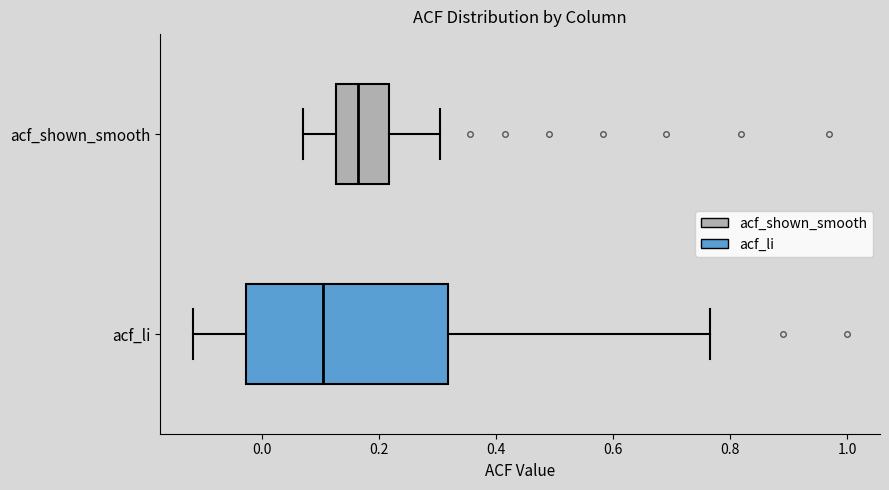

Where is the left edge of the box for acf_shown_smooth on the x-axis? The values are not printed on the chart, so give them approximately, as read against the axis.

0.12